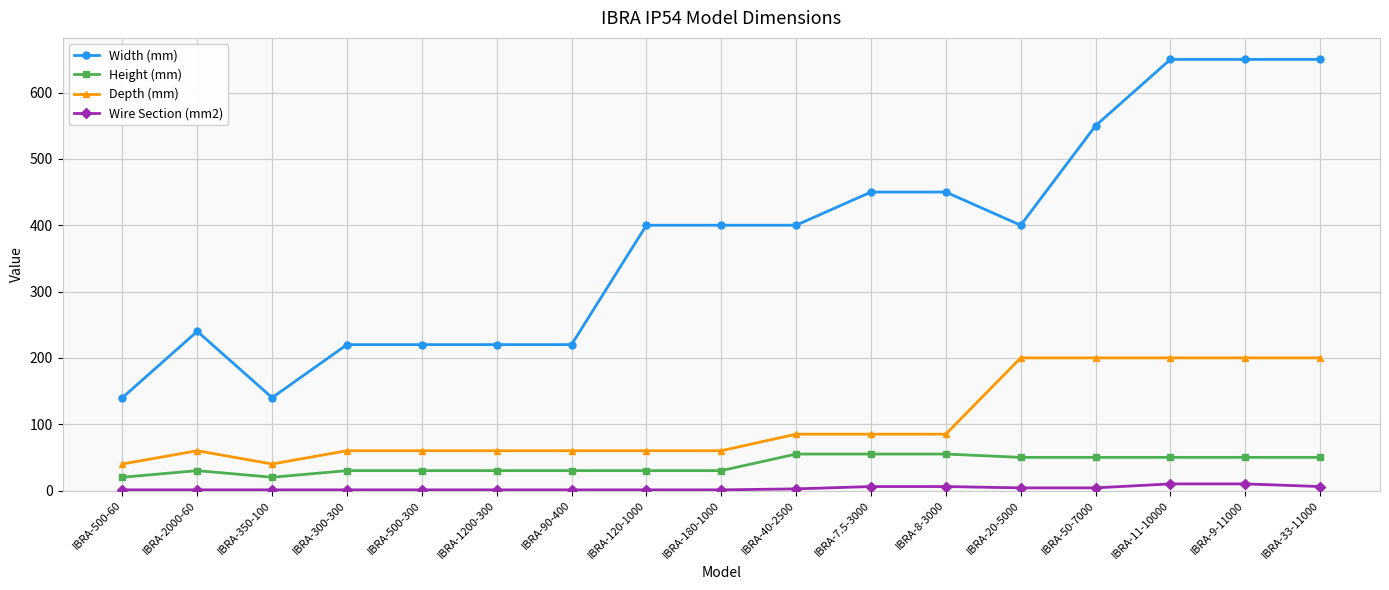

List the series in order of their peak value, highest first.

Width (mm), Depth (mm), Height (mm), Wire Section (mm2)